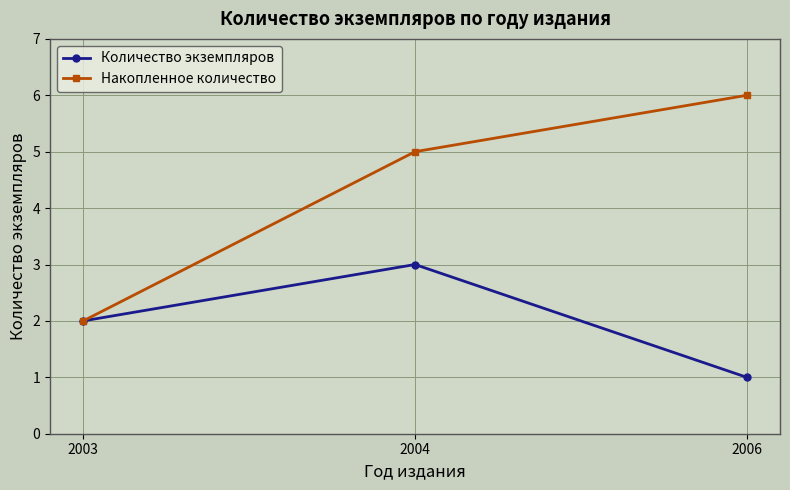

At which category is the sum across all series the highest?

2004